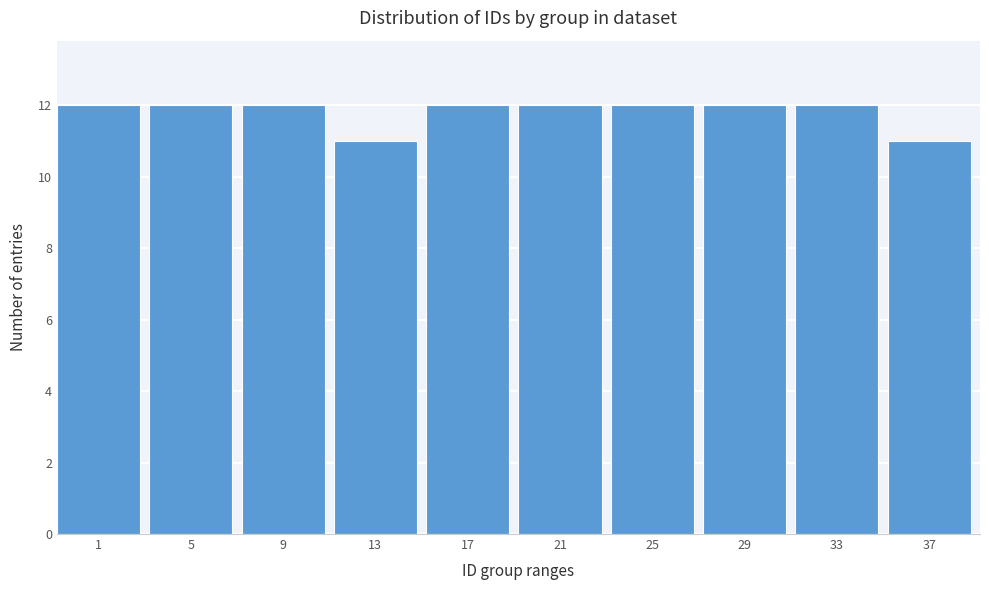

Reading right to left, list all the values displayed in this chart.

37=11	33=12	29=12	25=12	21=12	17=12	13=11	9=12	5=12	1=12